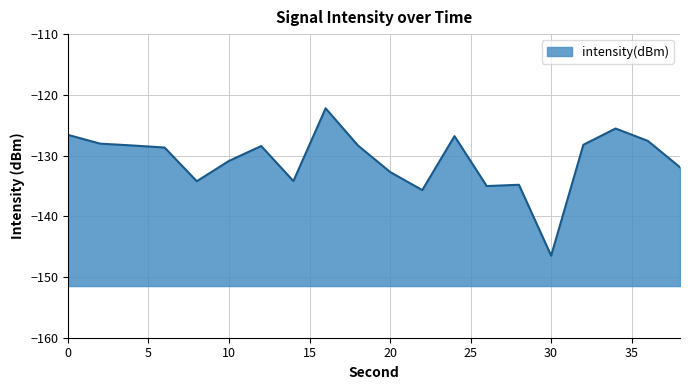

True or false: the data has more than 1 interior local peaks.

True